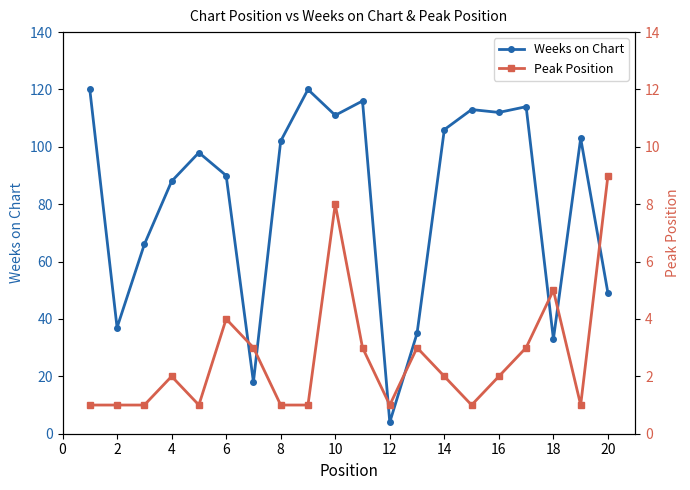

How many lines are shown in the chart?

2